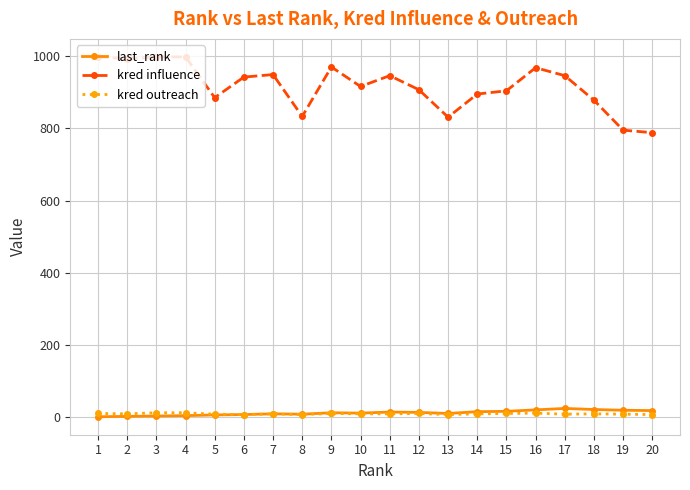

The value of kred influence at 19 is 467. True or false?

False